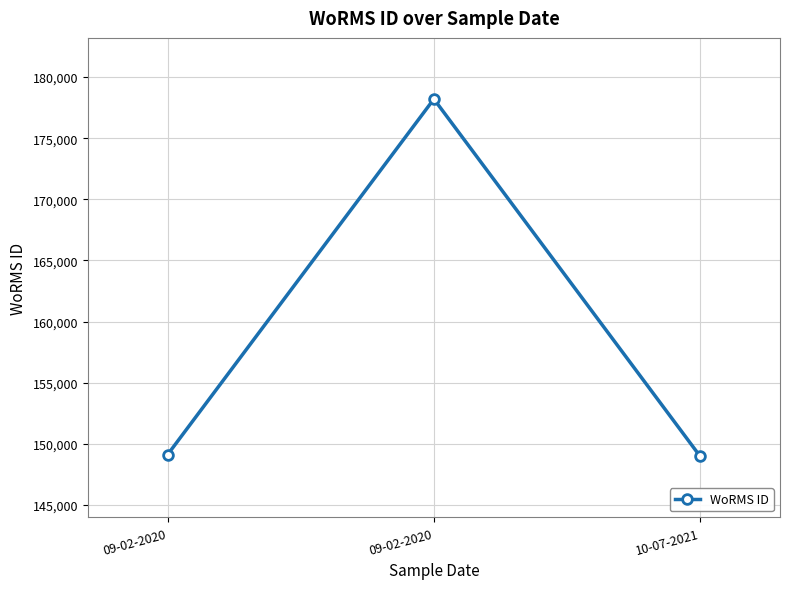

Does the chart have visible grid lines?

Yes